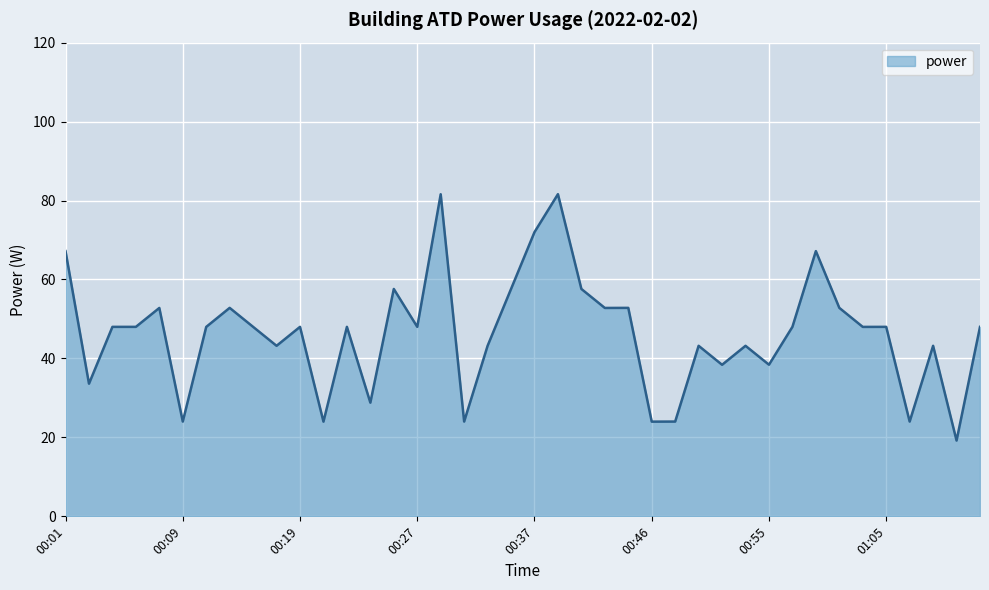

Reading left to right, what are all the values shown in this chart?

67.2	33.6	48.0	48.0	52.8	24.0	48.0	52.8	48.0	43.2	48.0	24.0	48.0	28.8	57.6	48.0	81.6	24.0	43.2	57.6	72.0	81.6	57.6	52.8	52.8	24.0	24.0	43.2	38.4	43.2	38.4	48.0	67.2	52.8	48.0	48.0	24.0	43.2	19.2	48.0